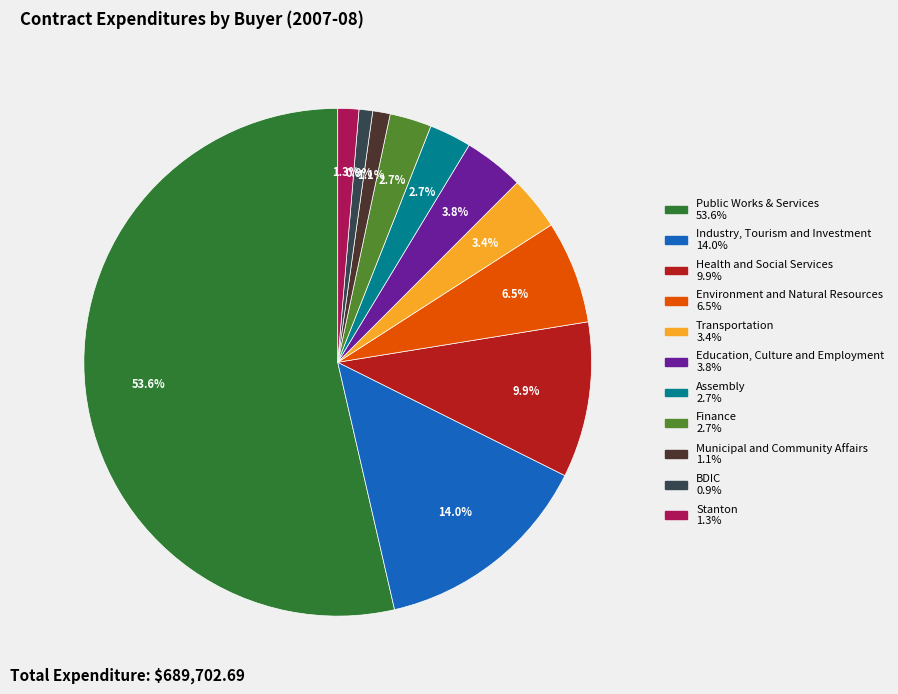

Which has a higher value, Public Works & Services or Health and Social Services?

Public Works & Services